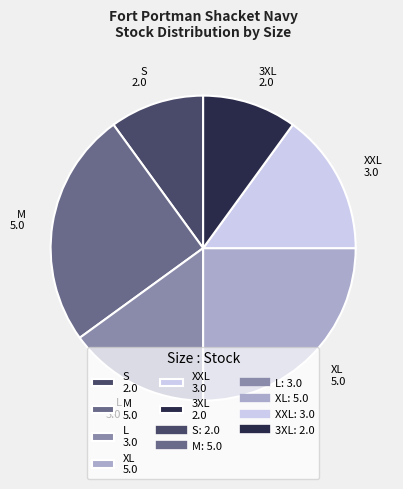

Do M 5.0 and L 3.0 together represent more than half of the pie?

No